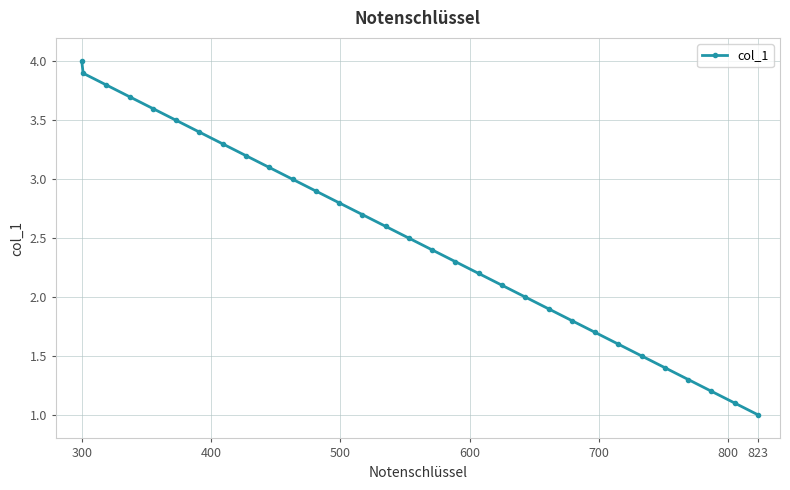

Does the chart have visible grid lines?

Yes